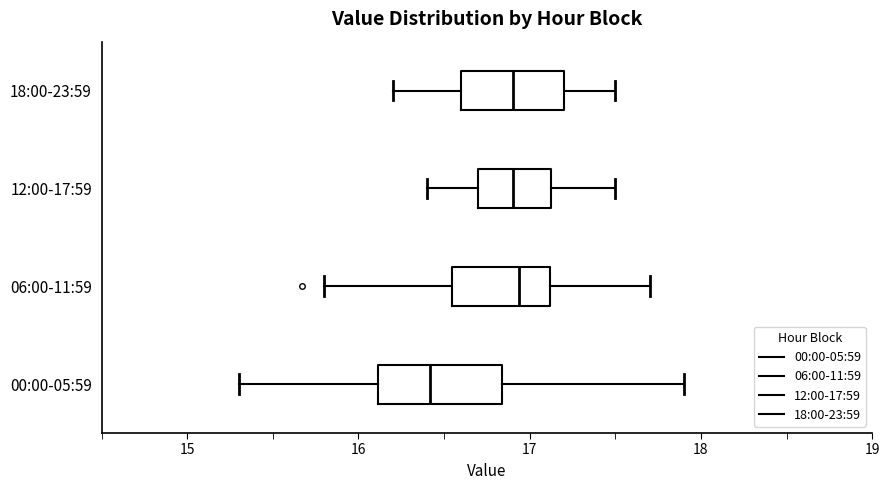

Comparing the boxes themselves (not the whiskers), which one is the widest?

00:00-05:59